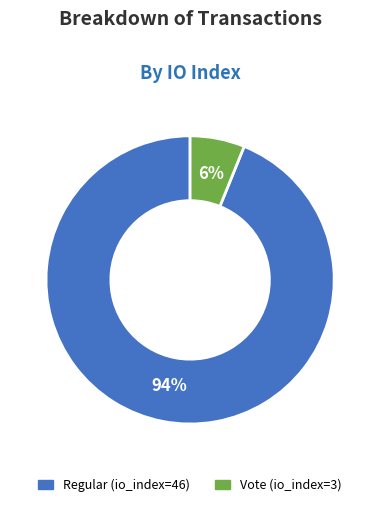

Which category has the biggest portion of the pie?

Regular (io_index=46)